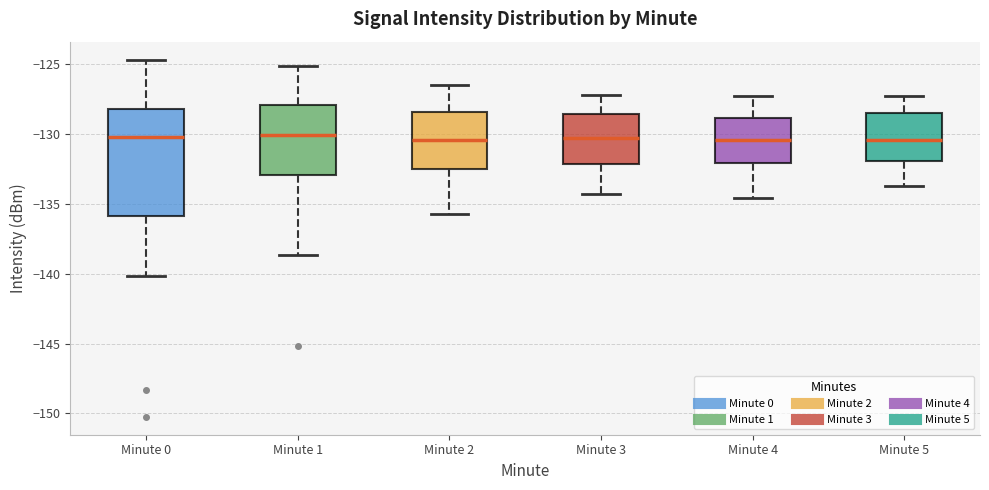

Reading left to right, transcribe this box plot: for each box, give where its median line is, the range the box spans, and where its two whiskers end, as read against the y-axis. The values are not printed on the chart, so give them approximately, as read against the axis.

Minute 0: median -130.0, box -136.0 to -128.0, whiskers -140.0 to -124.5
Minute 1: median -130.0, box -133.0 to -128.0, whiskers -138.5 to -125.0
Minute 2: median -130.5, box -132.5 to -128.5, whiskers -135.5 to -126.5
Minute 3: median -130.5, box -132.0 to -128.5, whiskers -134.5 to -127.0
Minute 4: median -130.5, box -132.0 to -129.0, whiskers -134.5 to -127.5
Minute 5: median -130.5, box -132.0 to -128.5, whiskers -133.5 to -127.5